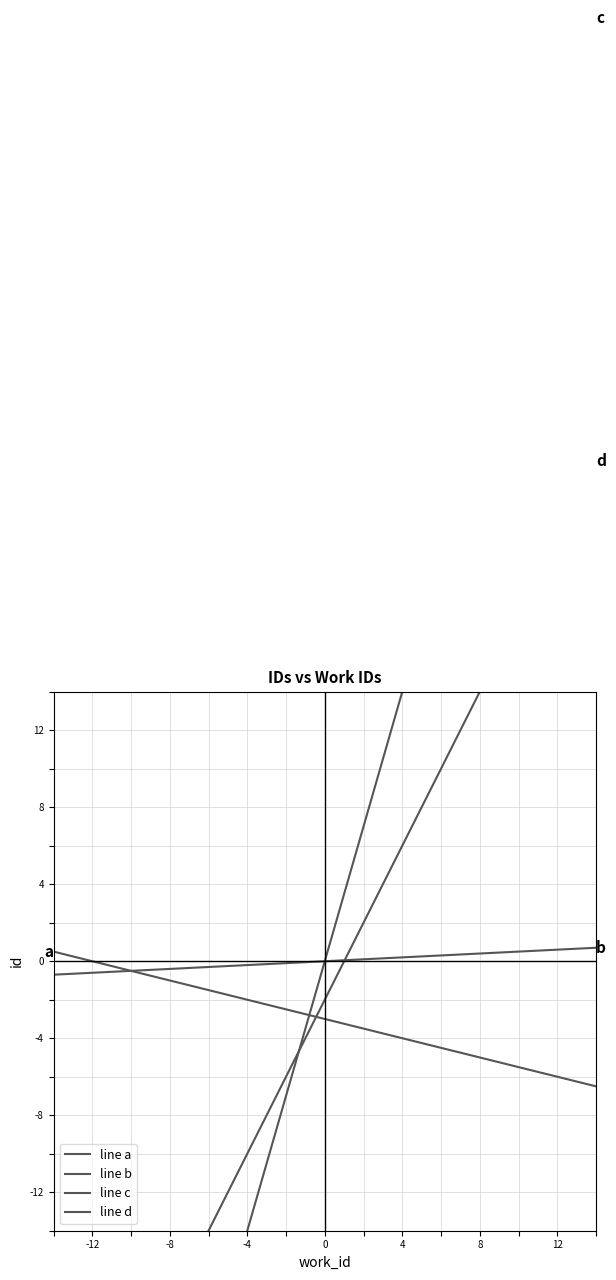

At -4, list the series in order from smallest to largest.

line c, line d, line a, line b